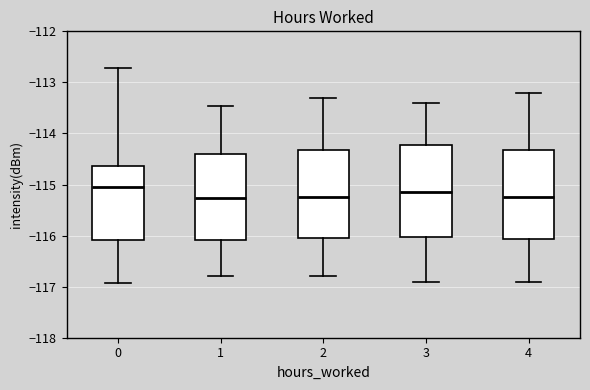

Reading left to right, transcribe this box plot: for each box, give where its median line is, the range the box spans, and where its two whiskers end, as read against the y-axis. The values are not printed on the chart, so give them approximately, as read against the axis.

0: median -115.1, box -116.1 to -114.6, whiskers -116.9 to -112.7
1: median -115.3, box -116.1 to -114.4, whiskers -116.8 to -113.5
2: median -115.2, box -116.0 to -114.3, whiskers -116.8 to -113.3
3: median -115.1, box -116.0 to -114.2, whiskers -116.9 to -113.4
4: median -115.2, box -116.1 to -114.3, whiskers -116.9 to -113.2